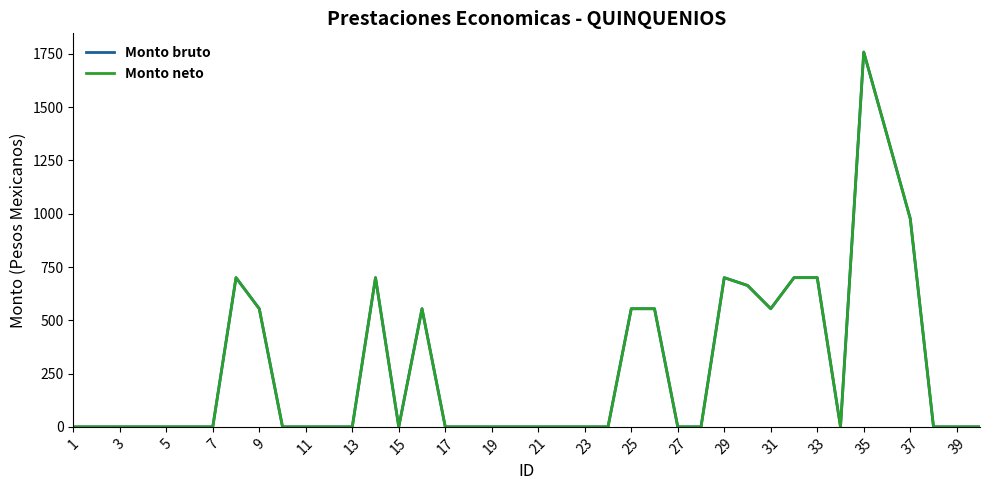

Does the chart have visible grid lines?

No